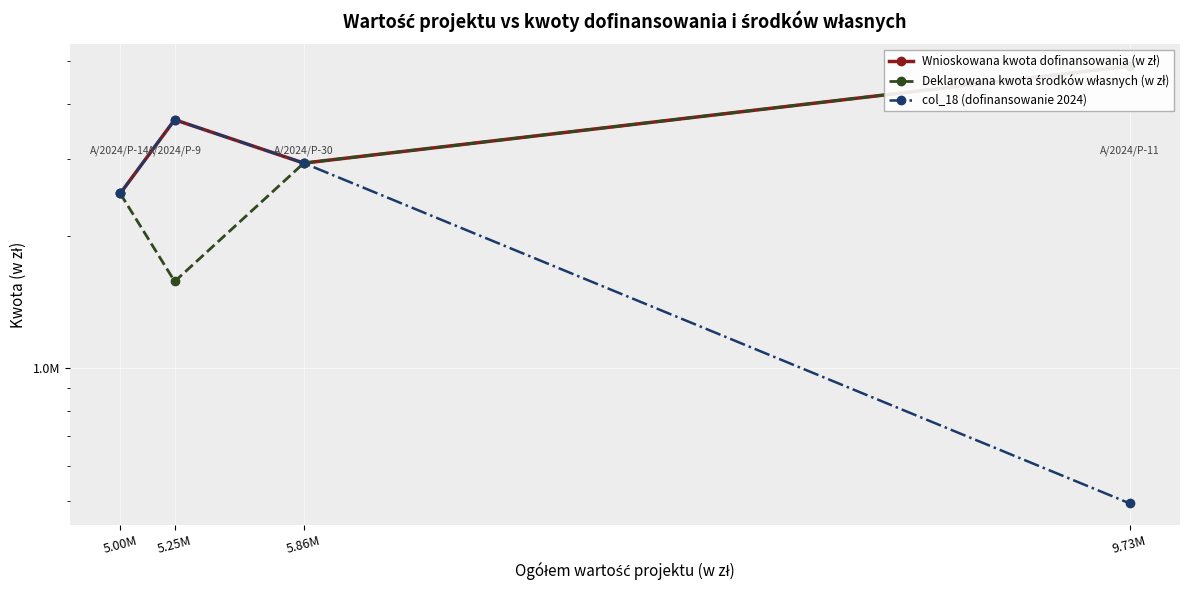

True or false: Wnioskowana kwota dofinansowania (w zł) and Deklarowana kwota środków własnych (w zł) intersect in this chart.

False